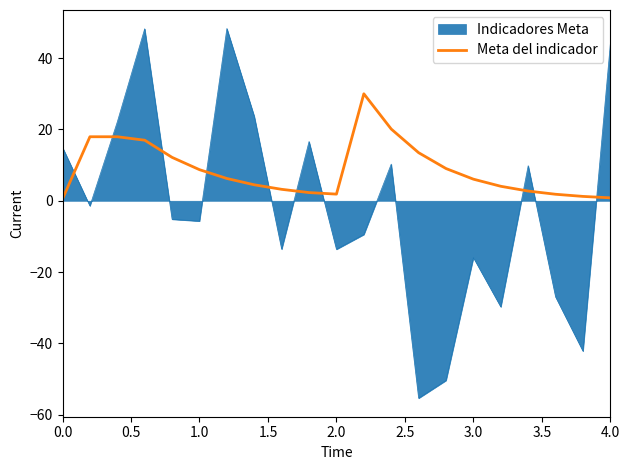

How many lines are shown in the chart?

2